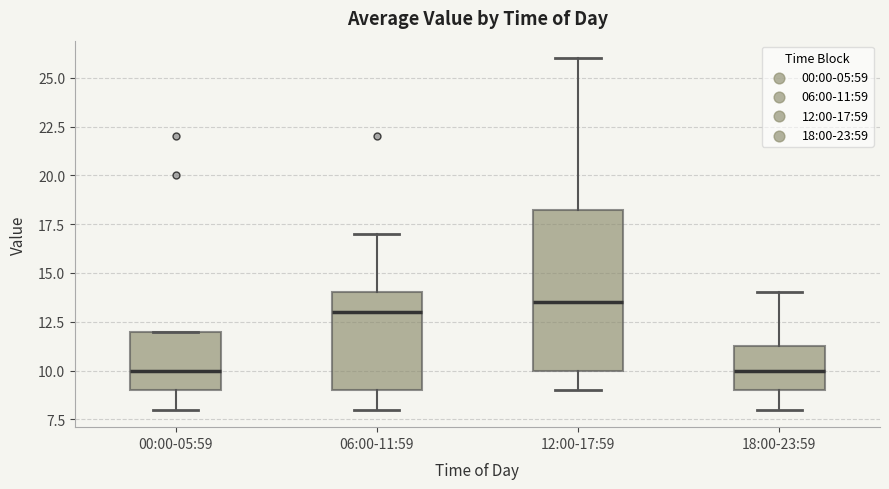

Where does the lower whisker of the box for 00:00-05:59 end on the y-axis? The values are not printed on the chart, so give them approximately, as read against the axis.

8.0